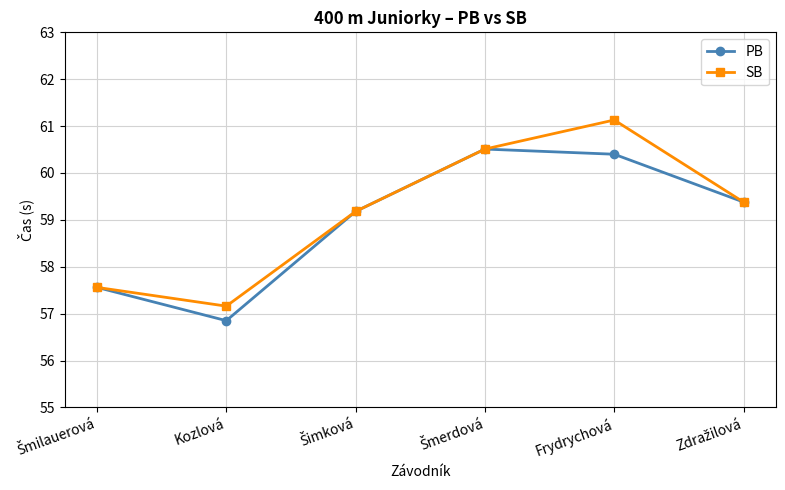

List the series in order of their peak value, highest first.

SB, PB